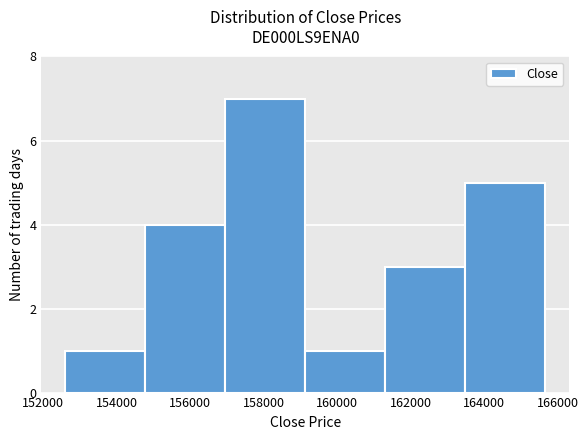

Which range on the x-axis has the tallest bar?

157000 to 159200